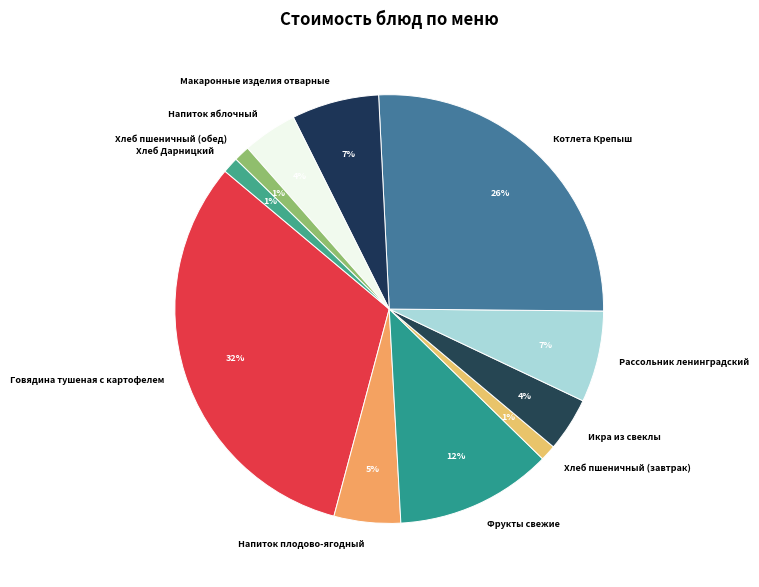

Combined, do Котлета Крепыш and Напиток плодово-ягодный account for over 50%?

No